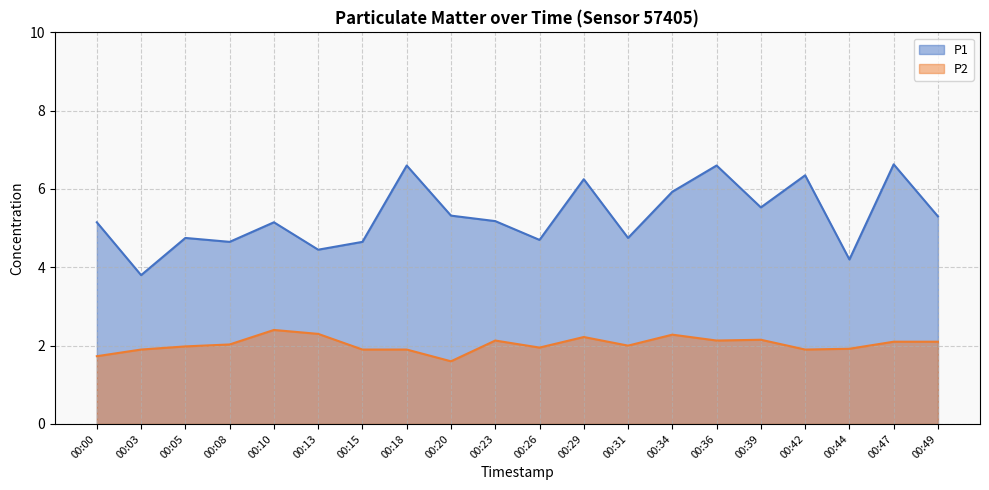

What is the sum of the P1 values at 00:05 and 00:20?

10.1